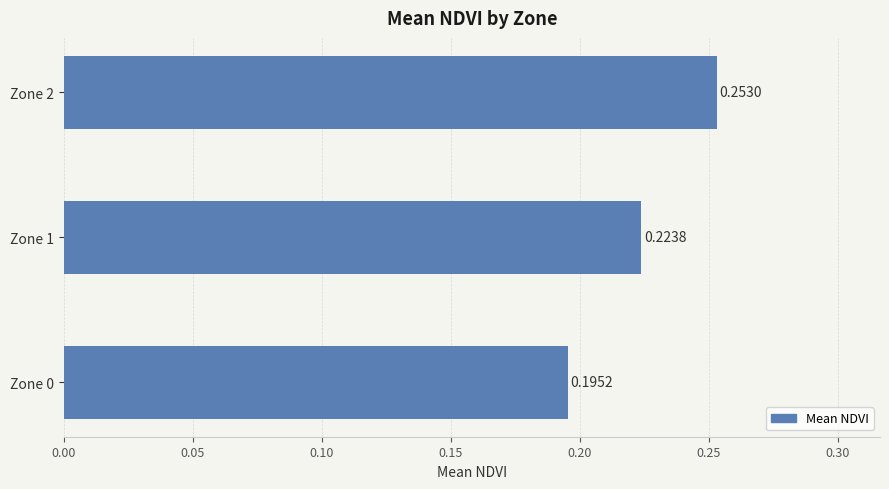

Rank the categories by value from highest to lowest.

Zone 2, Zone 1, Zone 0